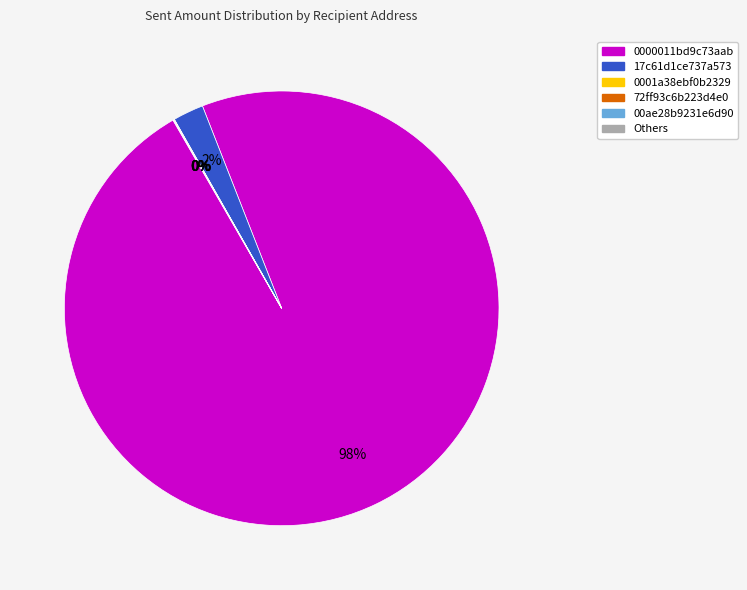

Is there a majority slice in this chart?

Yes